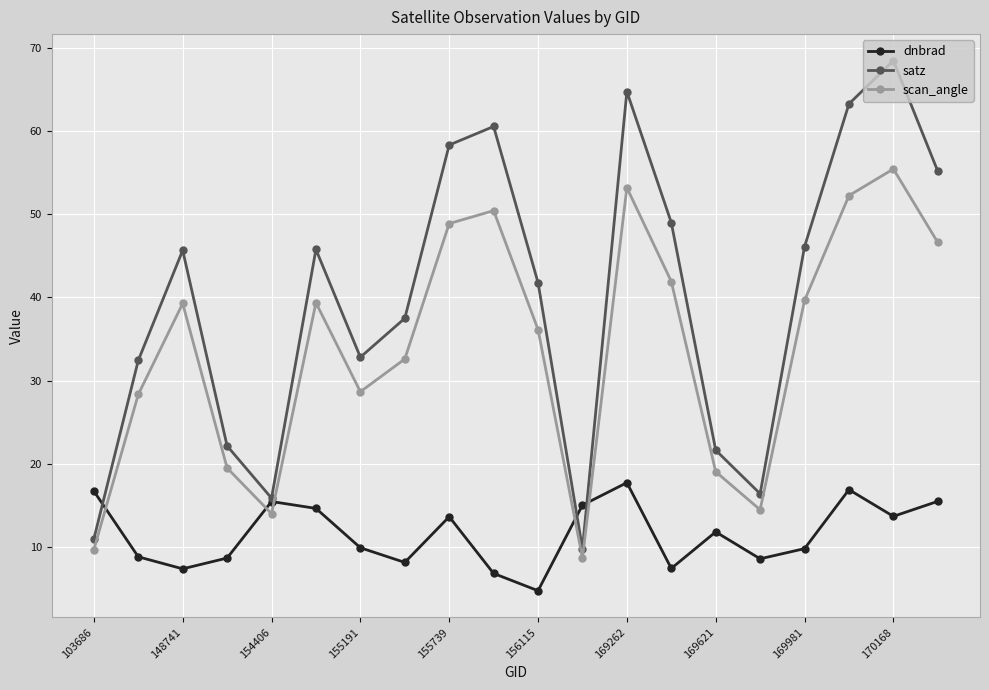

Which series has the largest total across all categories?

satz